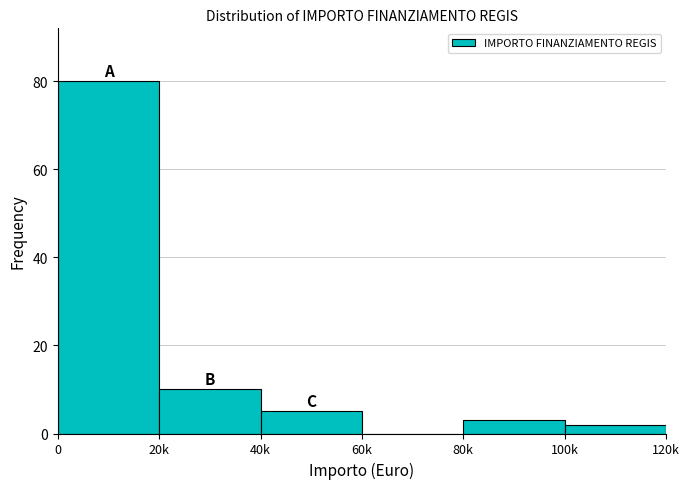

Reading right to left, what are all the values shown in this chart?

100k=2	80k=3	60k=0	40k=5	20k=10	0=80